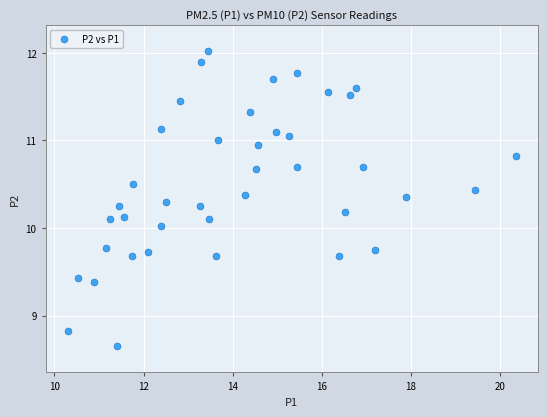

What is the range of Y values (max minus min)?

3.4